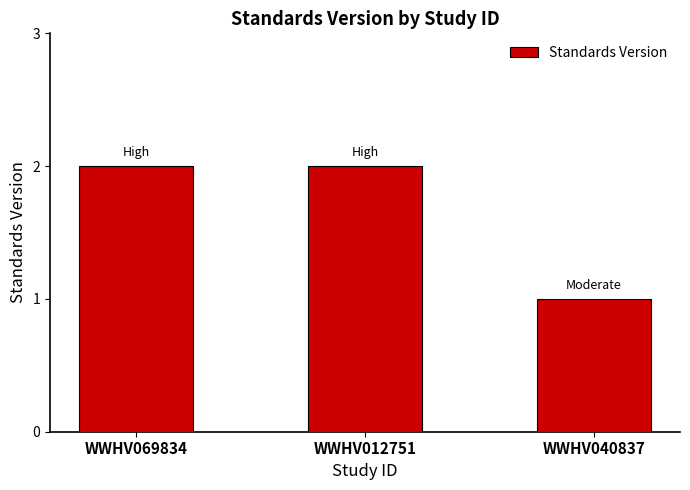

The chart shows a value of 1 at WWHV040837. True or false?

True